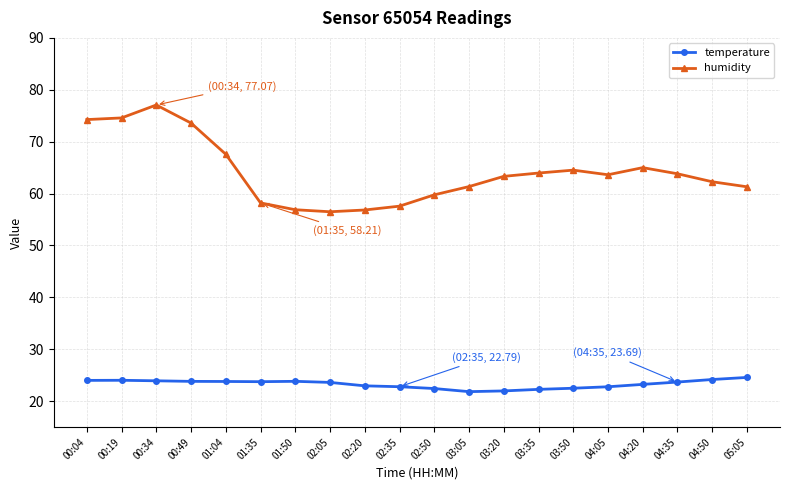

List the series in order of their peak value, lowest first.

temperature, humidity